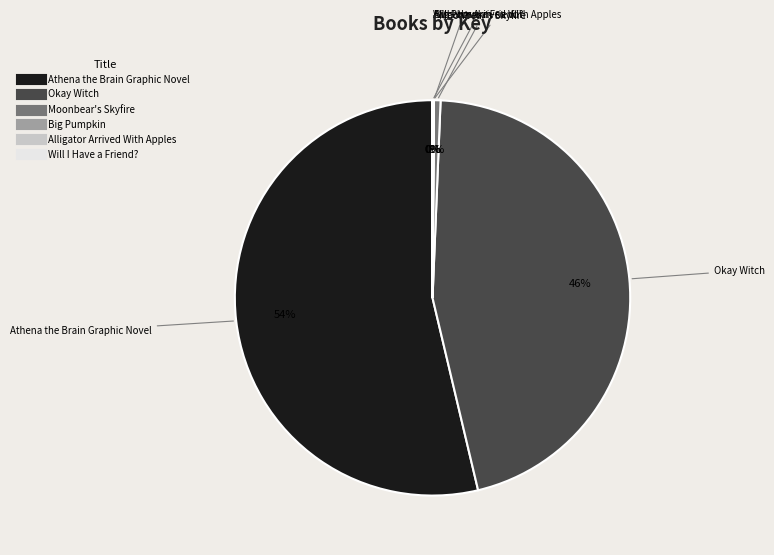

What percentage is the Okay Witch slice, to the nearest percent?

46%